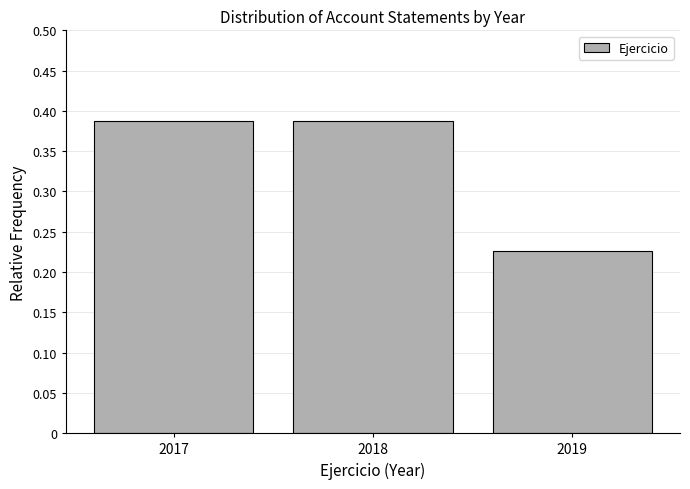

Count the values in the range 0 to 1.

3